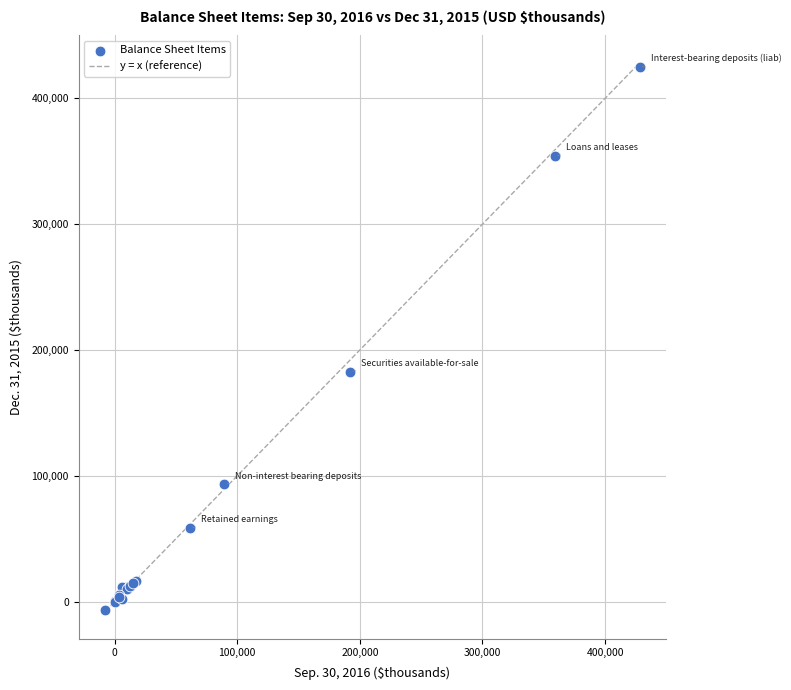

What Y value in the scatter plot is closest to 209017?

182929